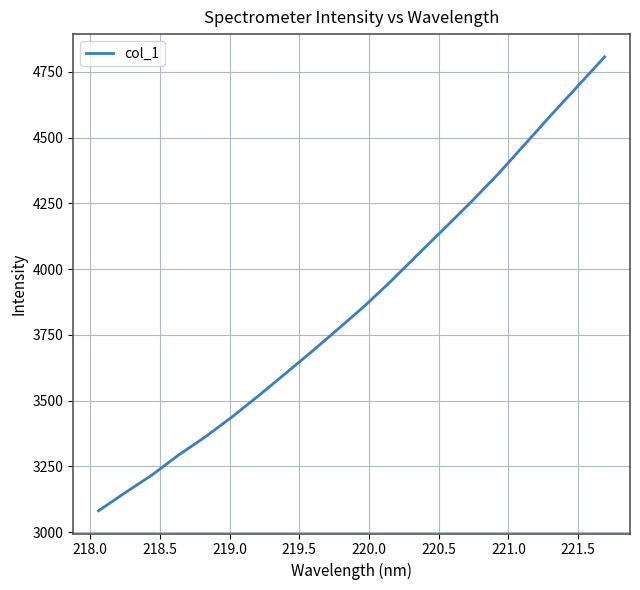

What is the greatest value displayed?

4807.6